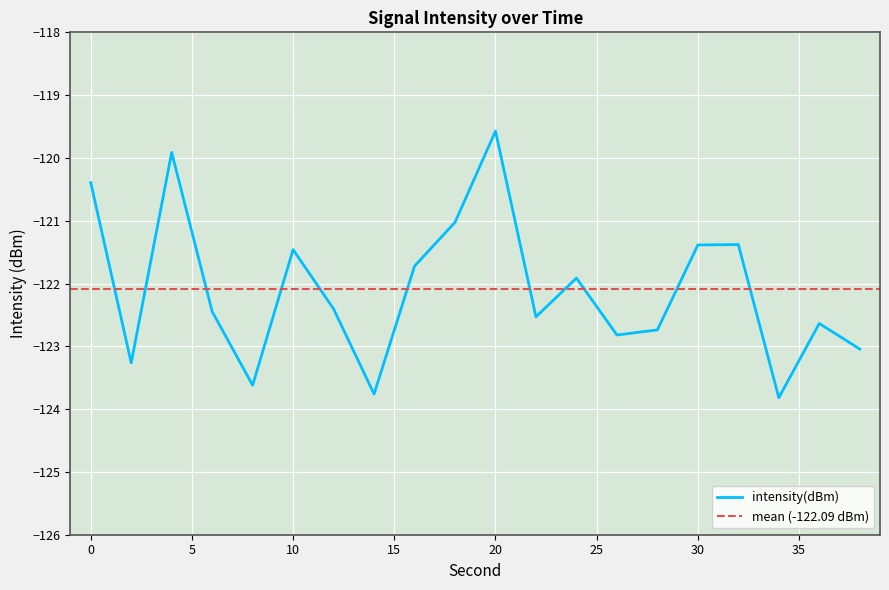

What is the sum of the values at 22 and 14?

-246.3